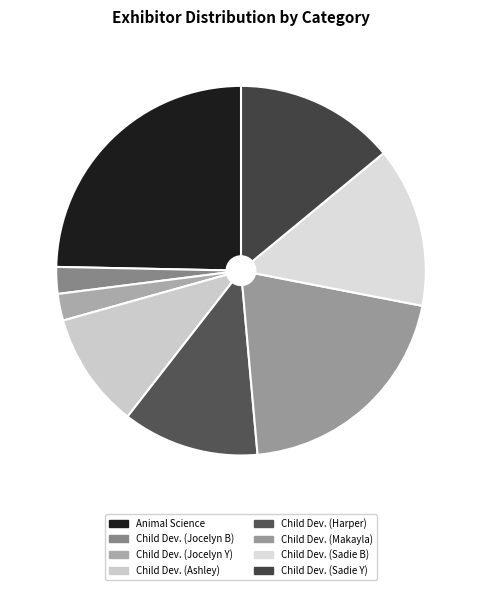

Count the number of slices in the pie.

8